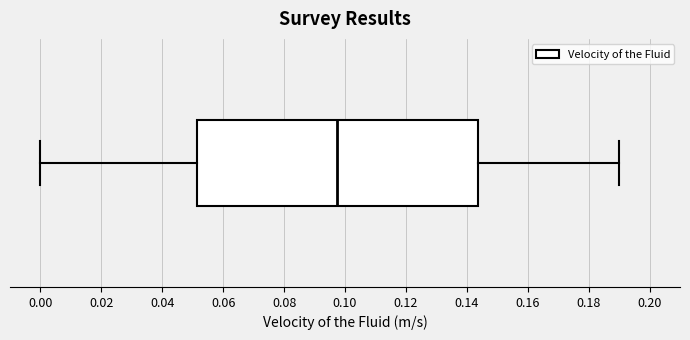

Transcribe this box plot: give where the median line is, the range the box spans, and where the two whiskers end, as read against the x-axis. The values are not printed on the chart, so give them approximately, as read against the axis.

median 0.098, box 0.052 to 0.144, whiskers 0.000 to 0.190